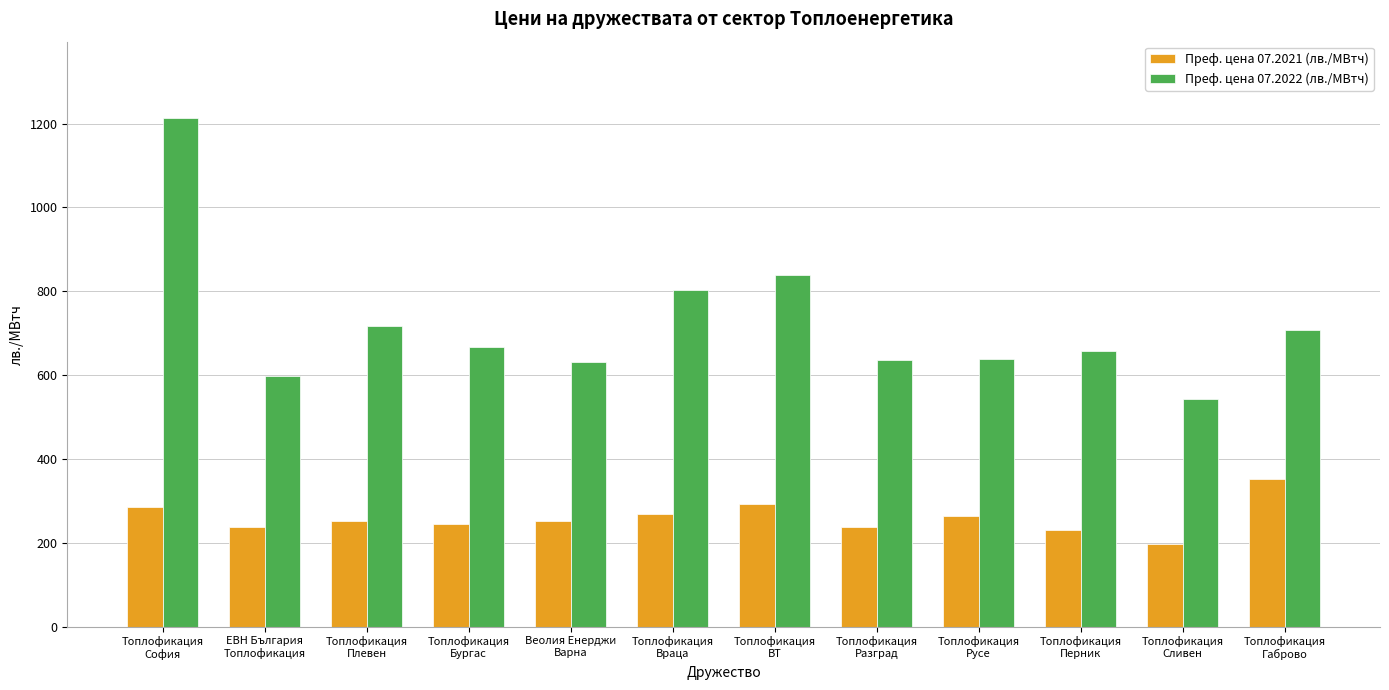

At which label does Преф. цена 07.2022 (лв./МВтч) reach its minimum?

Топлофикация
Сливен